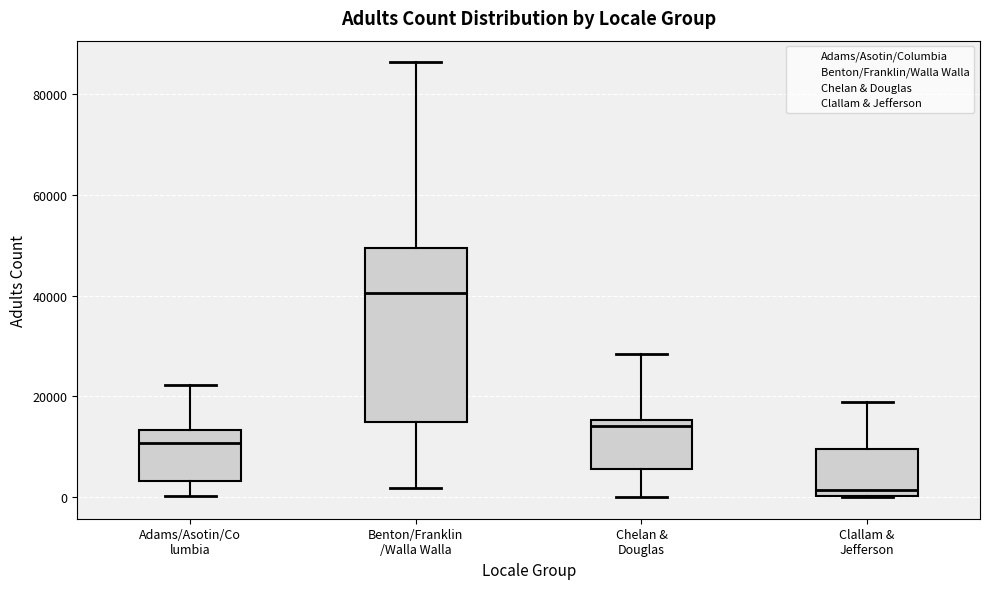

Which box's median line is the lowest?

Clallam & Jefferson